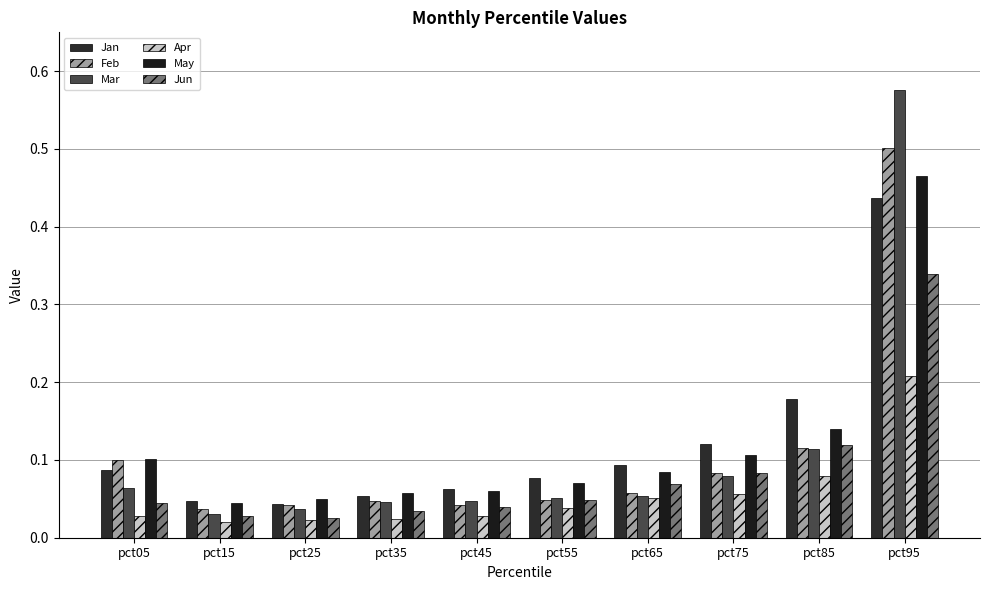

What is the value of the May bar at the 8th from the left?

0.1